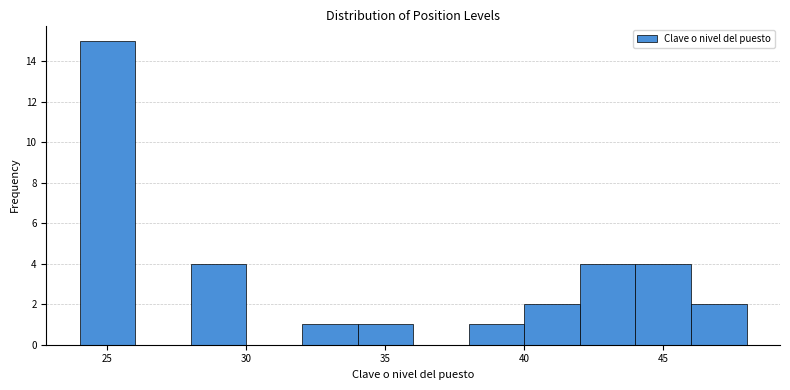

Over which range of the x-axis is the bar tallest?

24 to 26